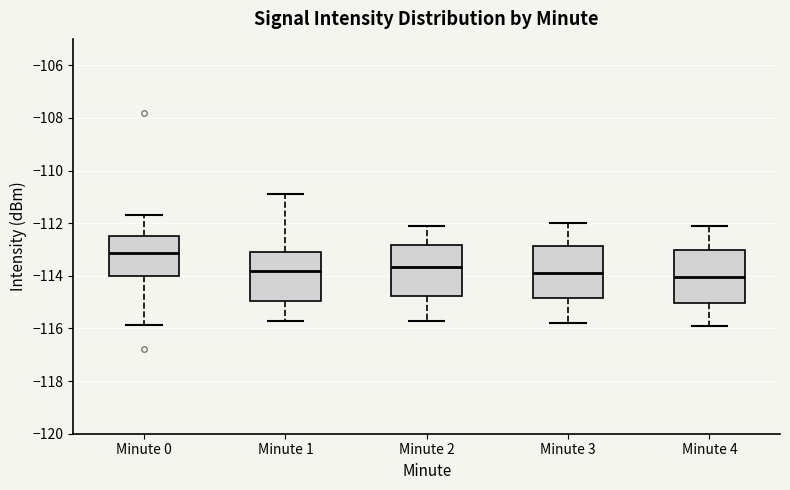

Reading left to right, transcribe this box plot: for each box, give where its median line is, the range the box spans, and where its two whiskers end, as read against the y-axis. The values are not printed on the chart, so give them approximately, as read against the axis.

Minute 0: median -113.2, box -114.0 to -112.4, whiskers -115.8 to -111.6
Minute 1: median -113.8, box -115.0 to -113.2, whiskers -115.6 to -110.8
Minute 2: median -113.6, box -114.8 to -112.8, whiskers -115.6 to -112.0
Minute 3: median -113.8, box -114.8 to -112.8, whiskers -115.8 to -112.0
Minute 4: median -114.0, box -115.0 to -113.0, whiskers -115.8 to -112.0